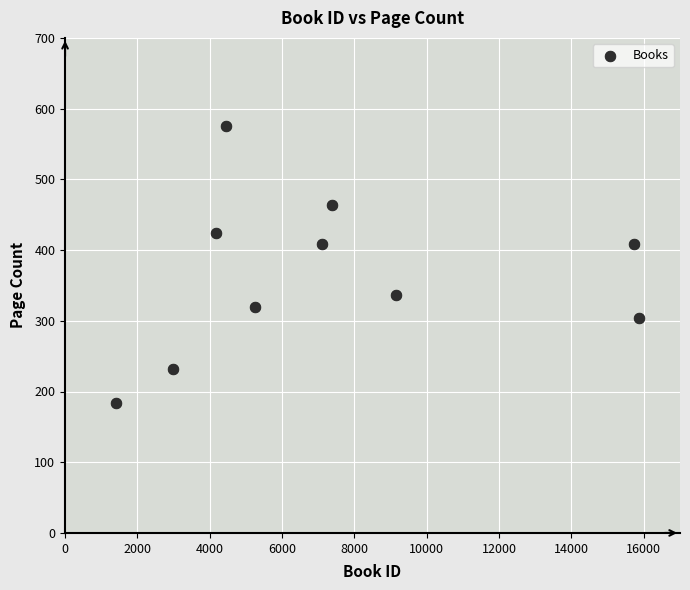

What is the average X value?

7350